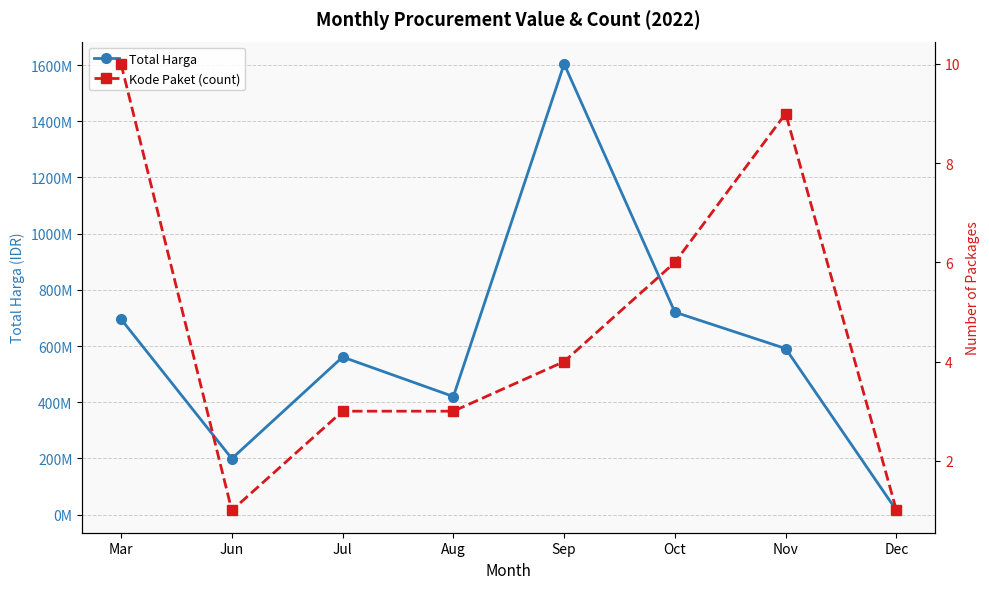

List the series in order of their peak value, lowest first.

Kode Paket (count), Total Harga